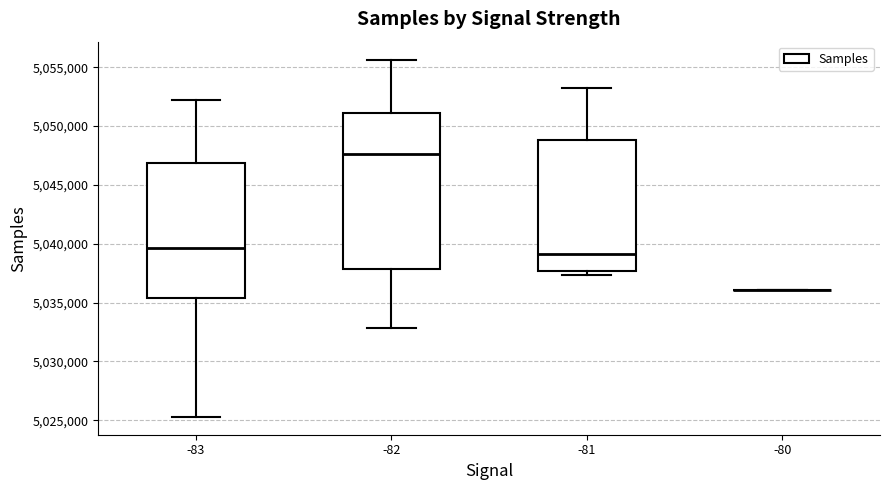

Where does the median line of the box at x = -83 sit on the y-axis? The values are not printed on the chart, so give them approximately, as read against the axis.

5039500